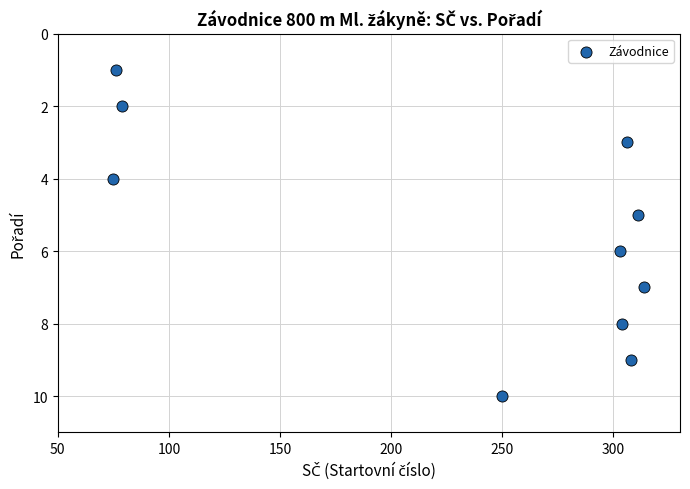

What is the average Y value?

6